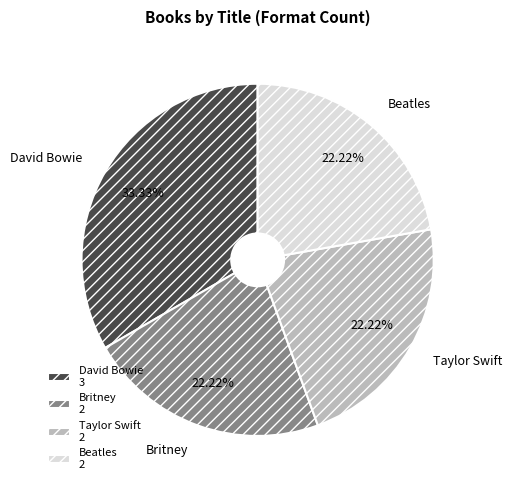

Which has a higher value, Beatles or David Bowie?

David Bowie